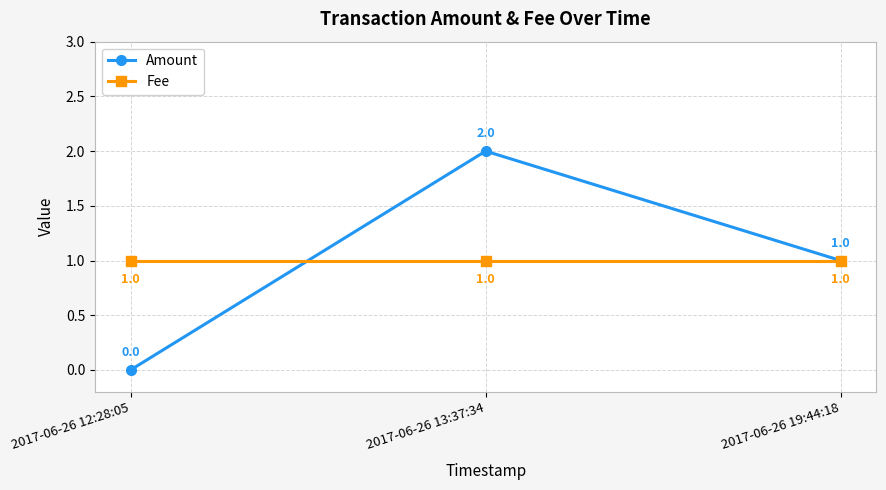

At which category is the sum across all series the highest?

2017-06-26 13:37:34